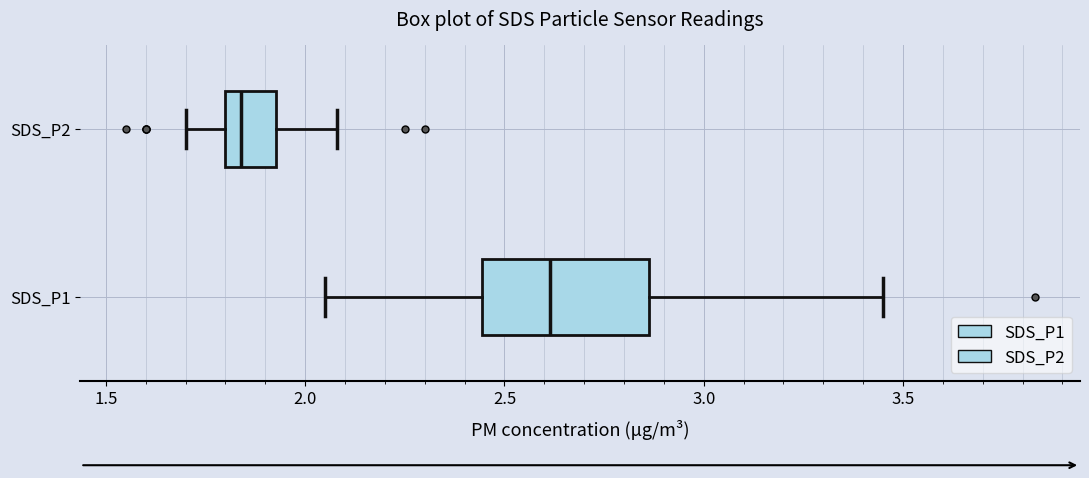

Which box's median line is the furthest to the right?

SDS_P1